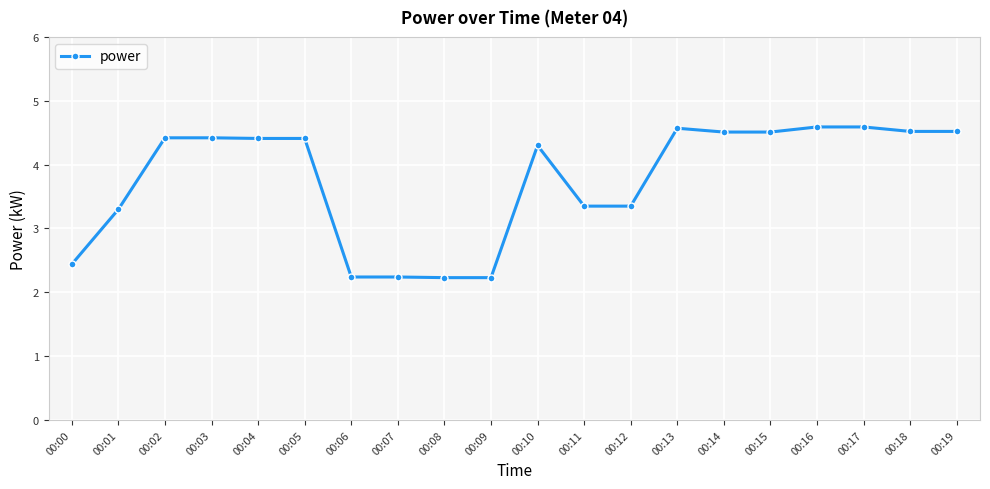

Count the number of values greater than 4.

12